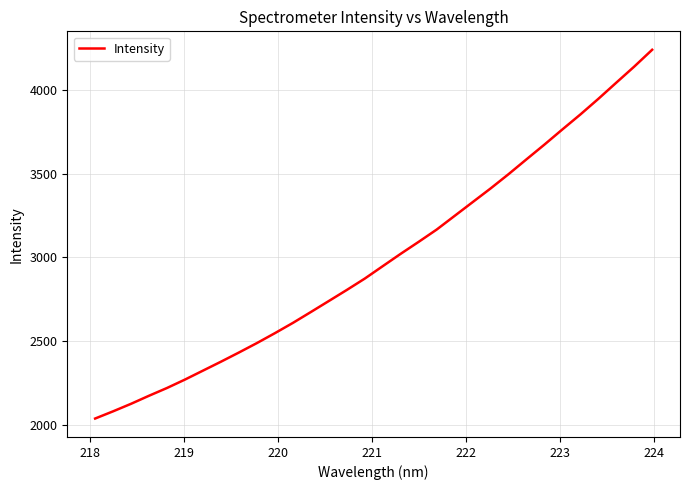

What is the greatest value displayed?

4238.9